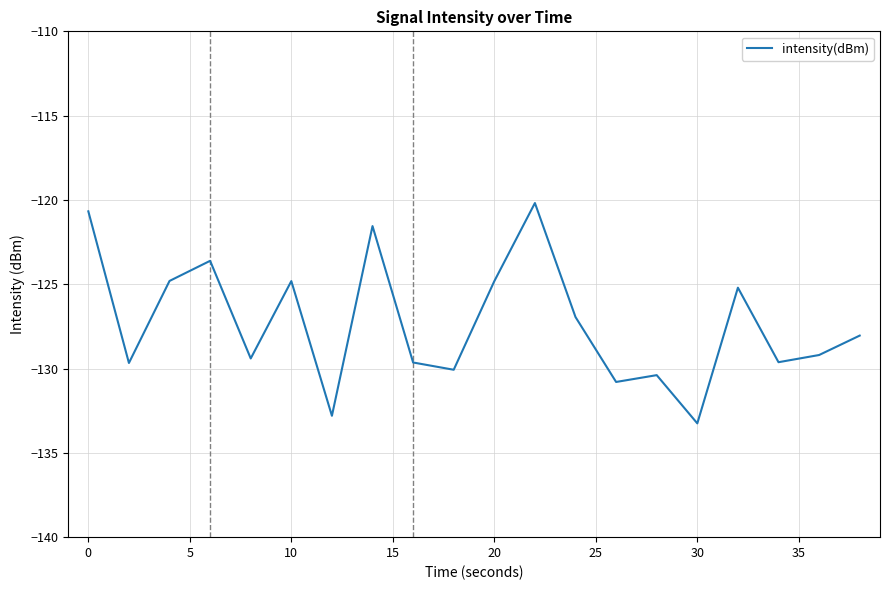

True or false: there are more than 1 points higher than both neighbors.

True